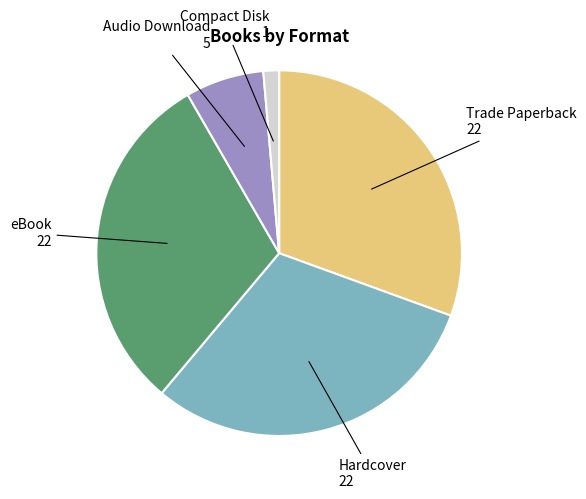

Combined, do Trade Paperback and Hardcover account for over 50%?

Yes